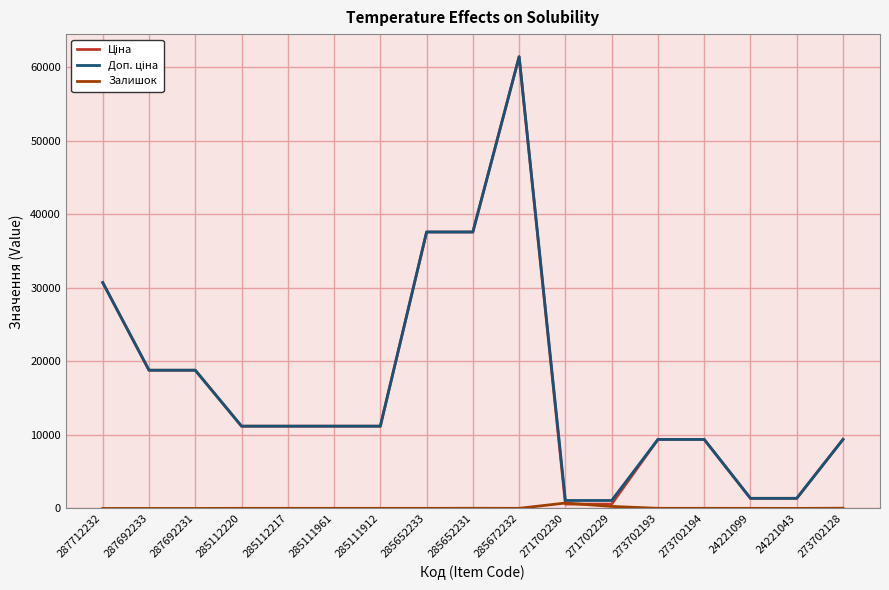

What is the maximum value for Залишок?

736.0